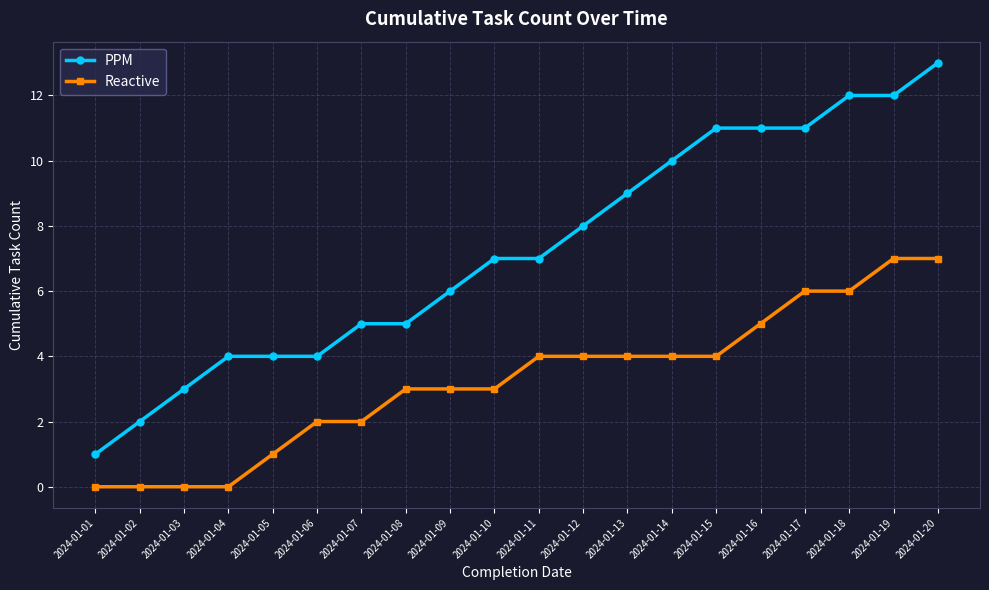

Reading left to right, transcribe all the data shown in this chart.

PPM: 1	2	3	4	4	4	5	5	6	7	7	8	9	10	11	11	11	12	12	13
Reactive: 0	0	0	0	1	2	2	3	3	3	4	4	4	4	4	5	6	6	7	7